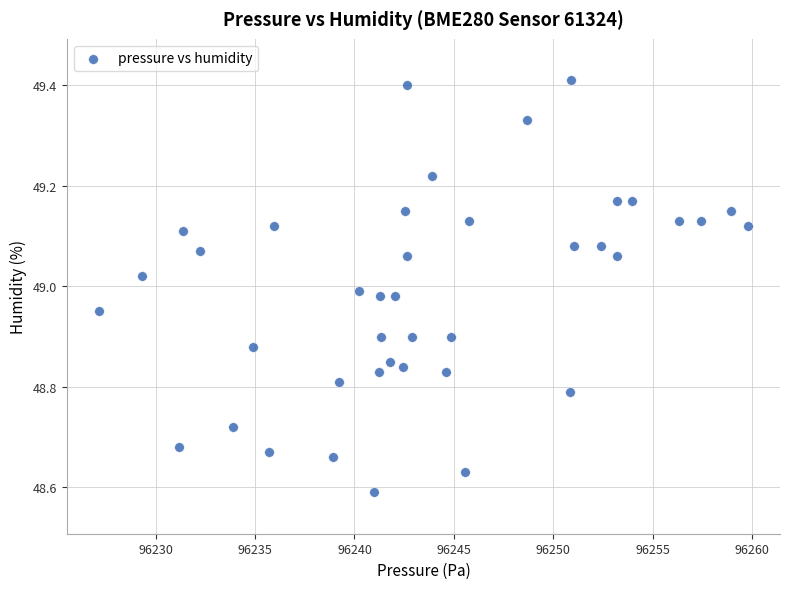

What is the range of Y values (max minus min)?

0.8